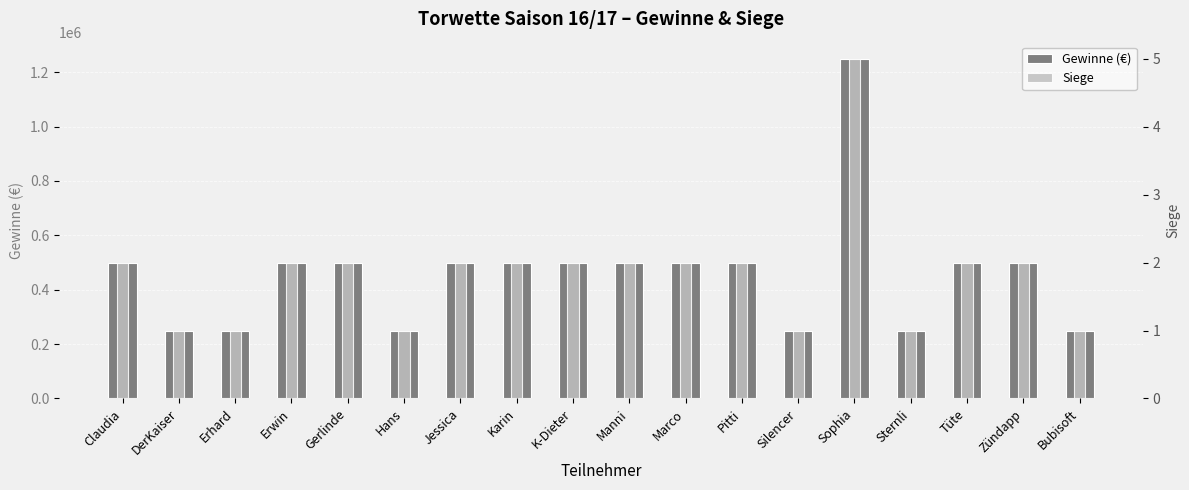

What is the label of the 13th bar from the right?

Hans